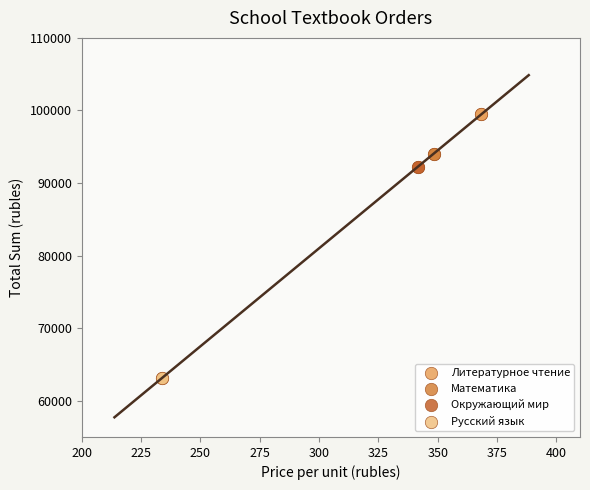

What are all the series names shown in the legend?

Литературное чтение, Математика, Окружающий мир, Русский язык